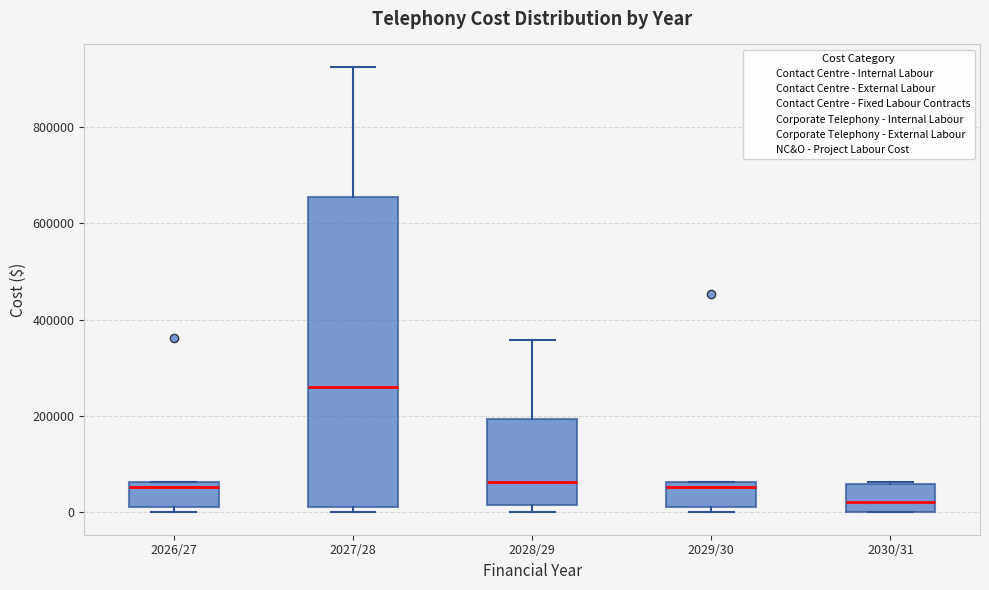

Where is the lower edge of the box for 2026/27 on the y-axis? The values are not printed on the chart, so give them approximately, as read against the axis.

20000